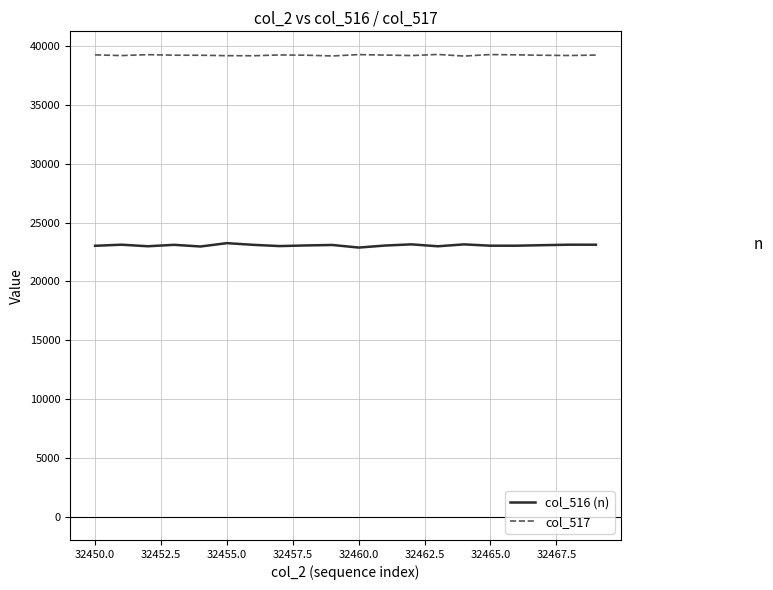

Which series has the largest total across all categories?

col_517